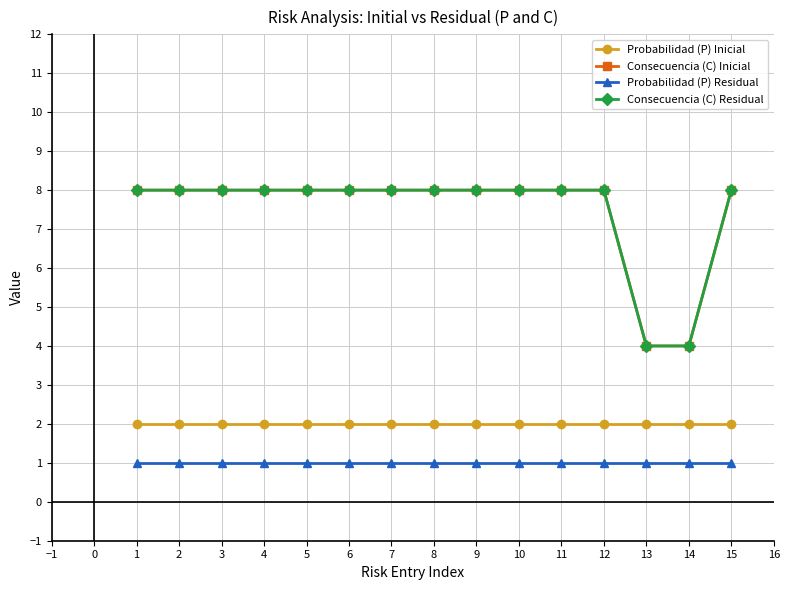

Is this an area chart (filled region under the line)?

No